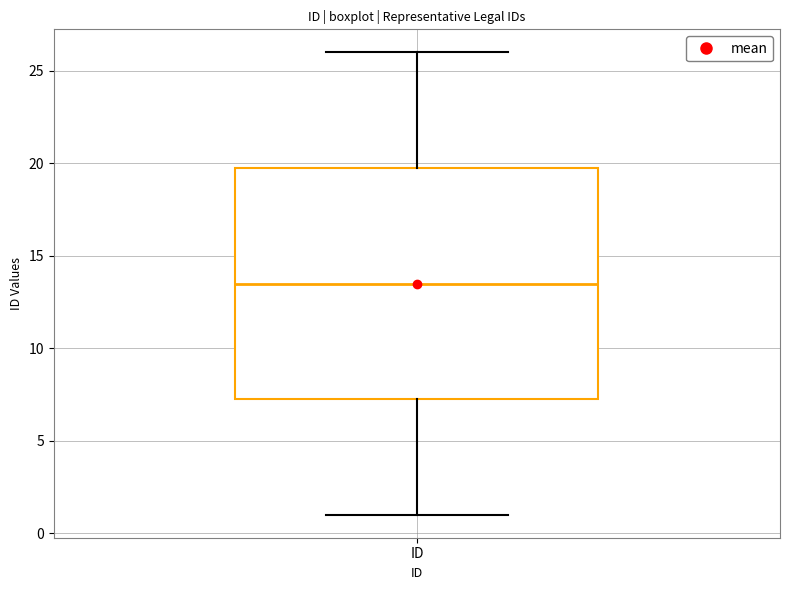

Read this box plot against the y-axis: the position of the median line, the range covered by the box, and the ends of both whiskers. The values are not printed on the chart, so give them approximately, as read against the axis.

median 13.5, box 7.5 to 20.0, whiskers 1.0 to 26.0